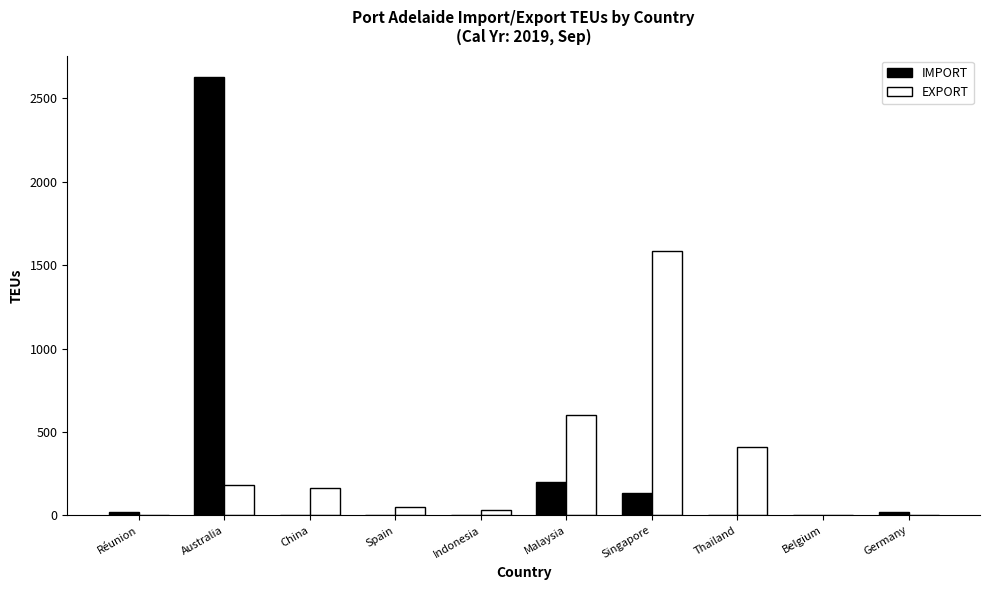

The value of EXPORT at Singapore is 2597. True or false?

False